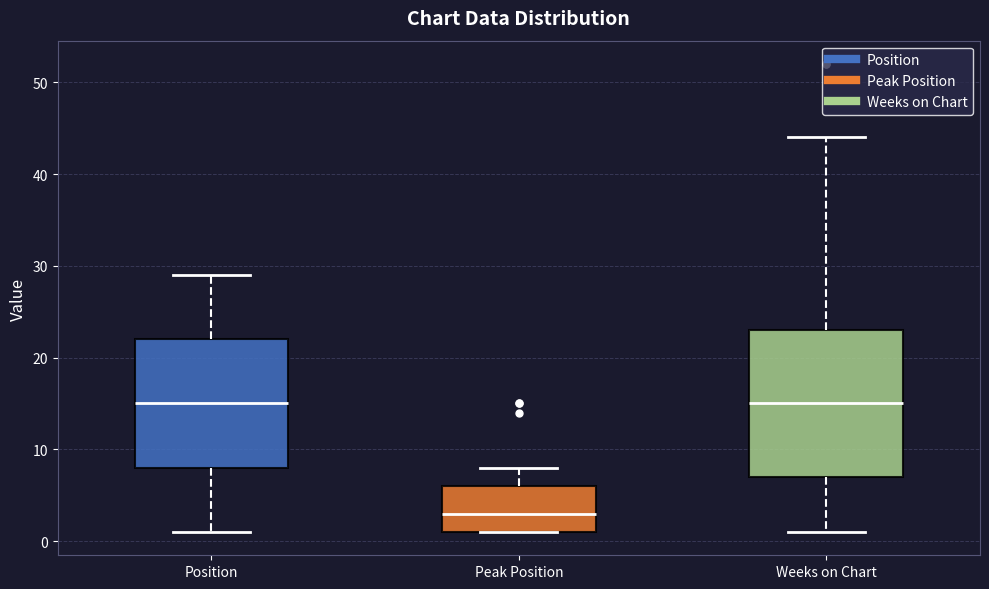

Reading left to right, transcribe this box plot: for each box, give where its median line is, the range the box spans, and where its two whiskers end, as read against the y-axis. The values are not printed on the chart, so give them approximately, as read against the axis.

Position: median 15, box 8 to 22, whiskers 1 to 29
Peak Position: median 3, box 1 to 6, whiskers 1 to 8
Weeks on Chart: median 15, box 7 to 23, whiskers 1 to 44